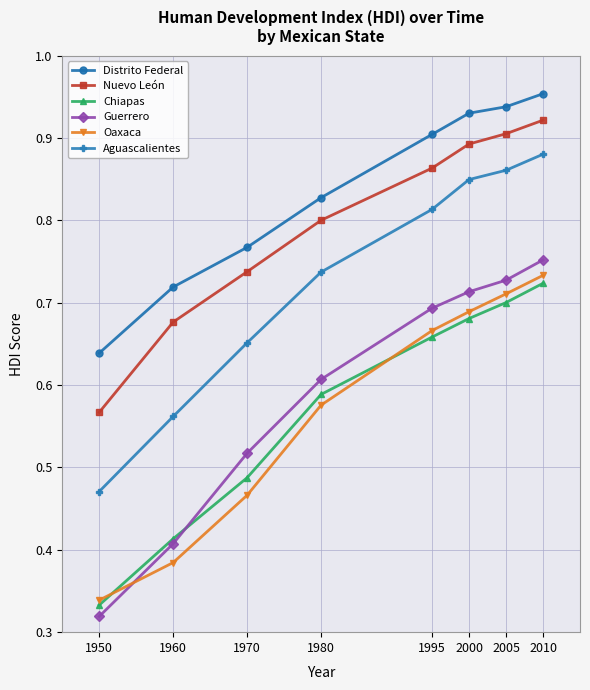

What is the sum of the Distrito Federal values at 1995 and 1970?

1.7